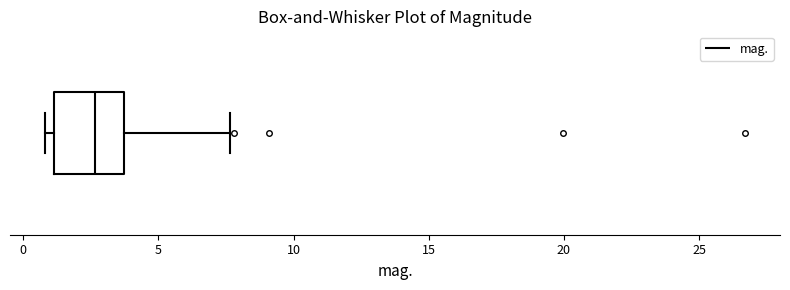

Read this box plot against the x-axis: the position of the median line, the range covered by the box, and the ends of both whiskers. The values are not printed on the chart, so give them approximately, as read against the axis.

median 2.5, box 1.0 to 3.5, whiskers 1.0 (just left of the box's left edge) to 7.5